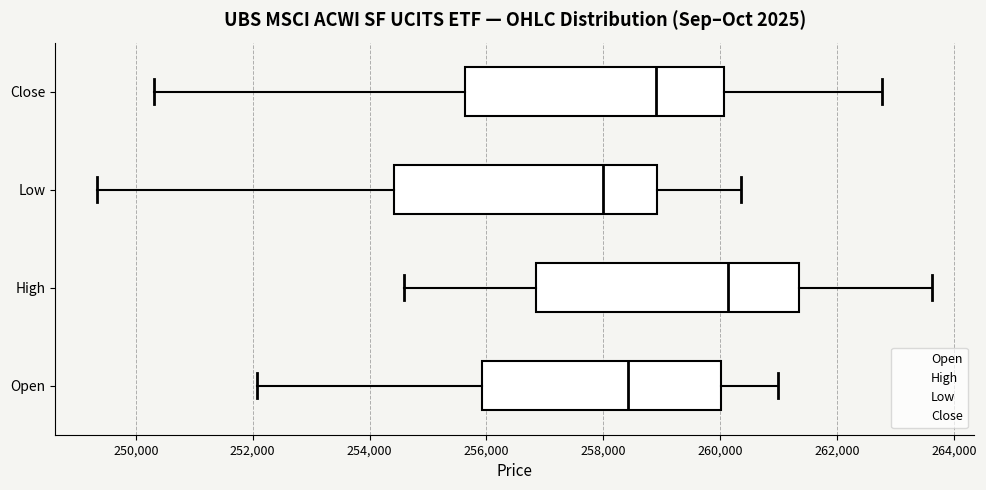

Where does the median line of the box for Close sit on the x-axis? The values are not printed on the chart, so give them approximately, as read against the axis.

258800